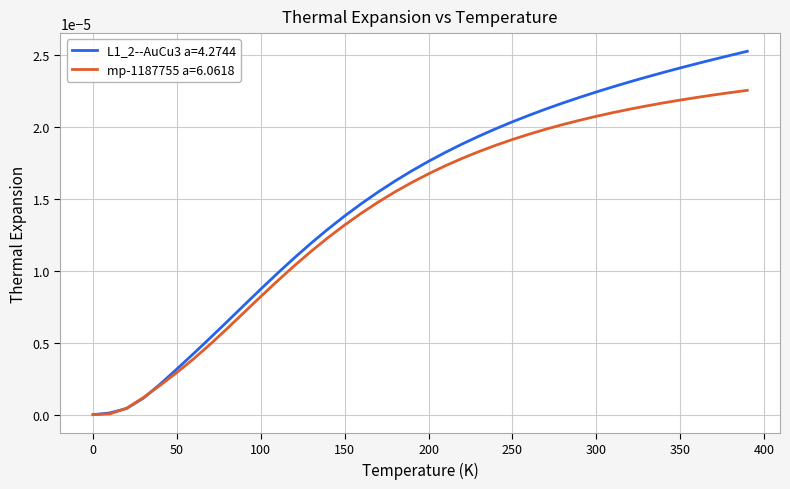

Which series has the largest range (max minus min)?

L1_2--AuCu3 a=4.2744